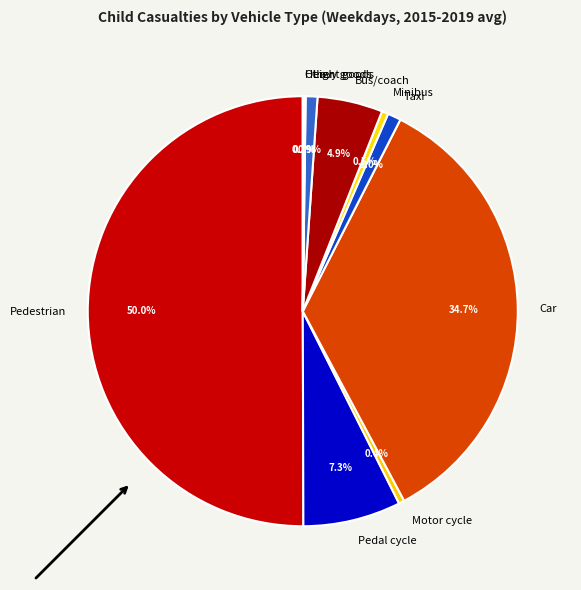

To the nearest percent, what is the difference between the largest and smallest slice percentages?

50%